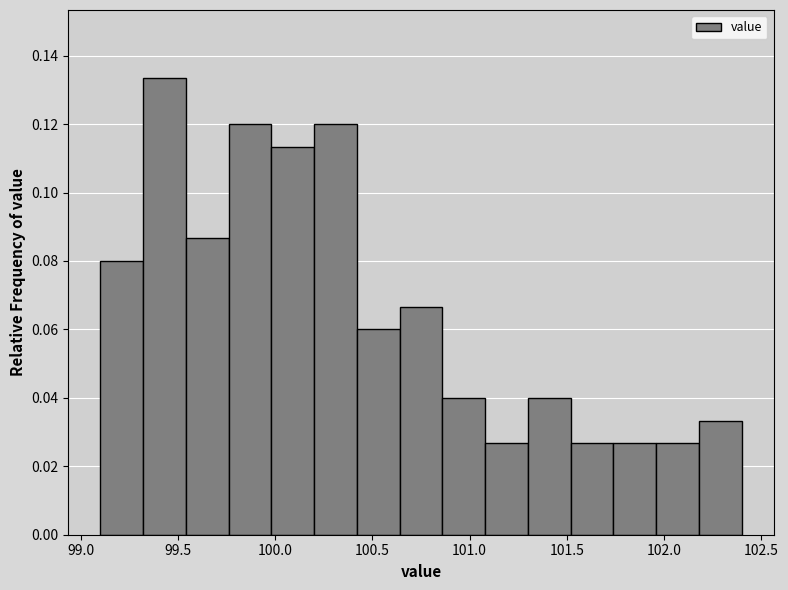

What is the height of the bar covering 102.18 to 102.40 on the x-axis? Neither the bar edges nor the heights are printed on the chart, so give them approximately, as read against the axes.

0.034